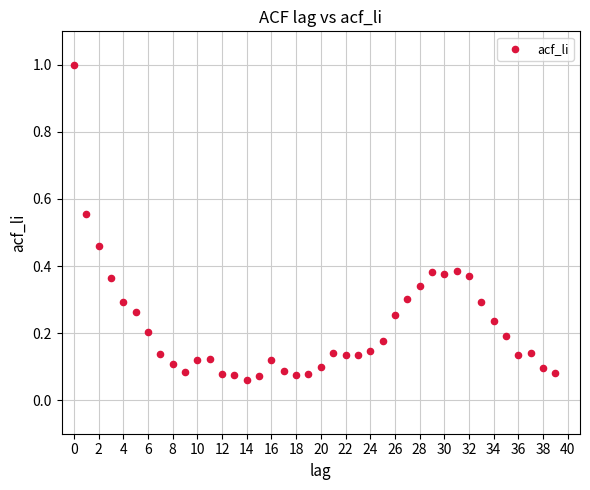

What is the range of Y values (max minus min)?

0.9